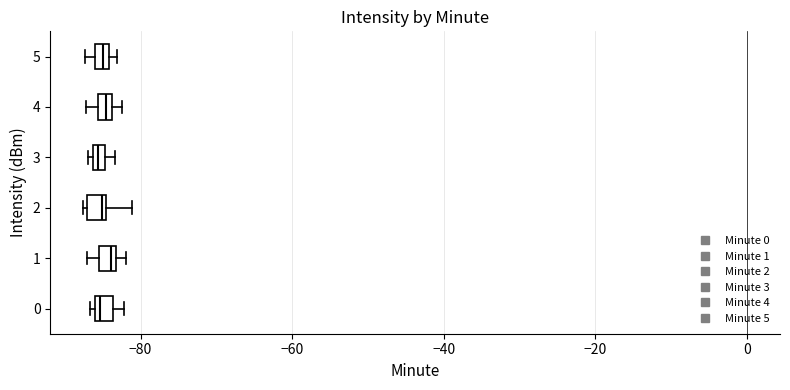

Where is the left edge of the box at y = 2 on the x-axis? The values are not printed on the chart, so give them approximately, as read against the axis.

-88